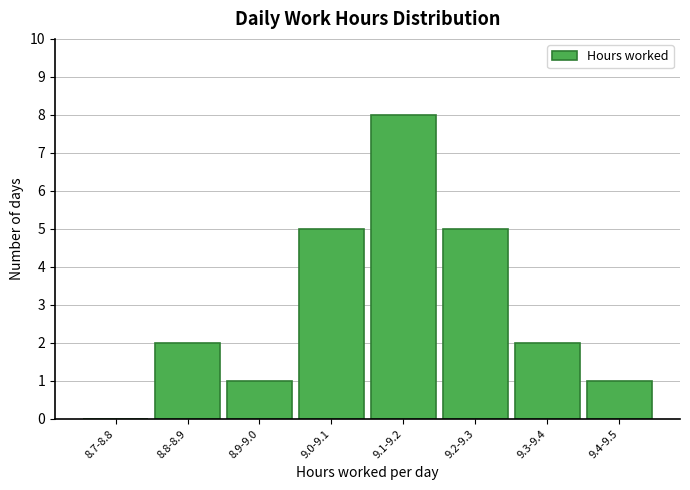

Reading left to right, what are all the values shown in this chart?

8.7-8.8=0	8.8-8.9=2	8.9-9.0=1	9.0-9.1=5	9.1-9.2=8	9.2-9.3=5	9.3-9.4=2	9.4-9.5=1